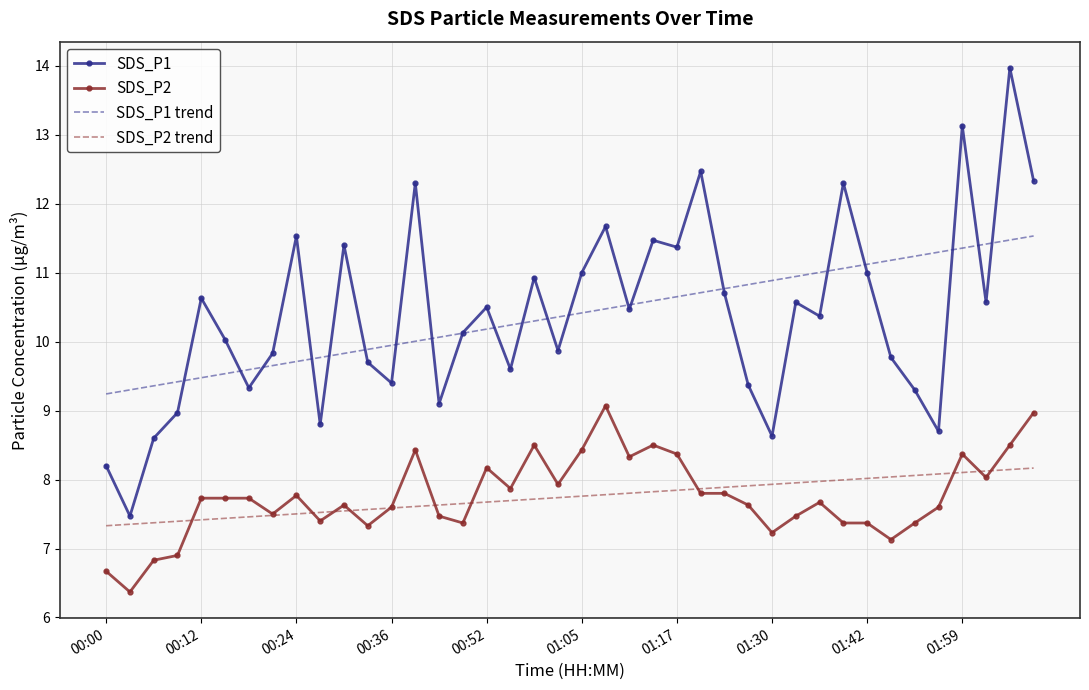

True or false: SDS_P2 and SDS_P1 intersect in this chart.

False